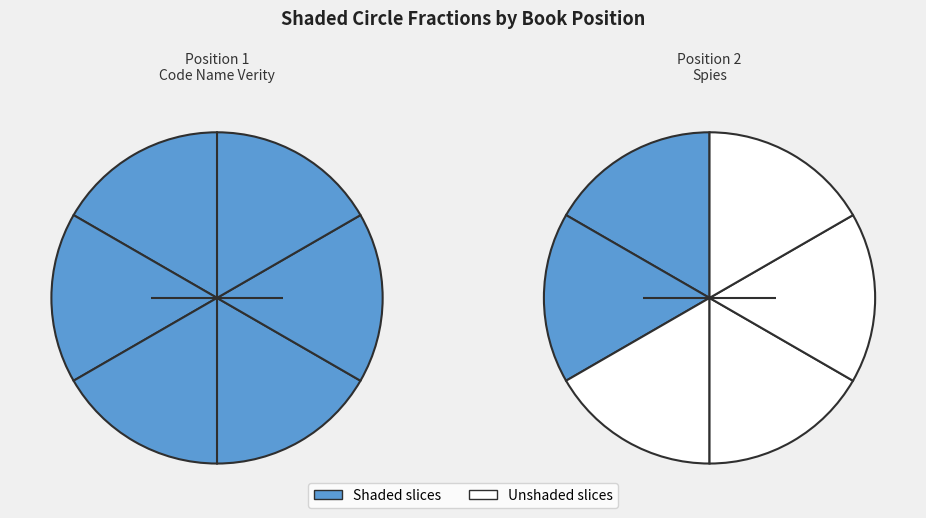

Between 2 and 1, which is larger?

1